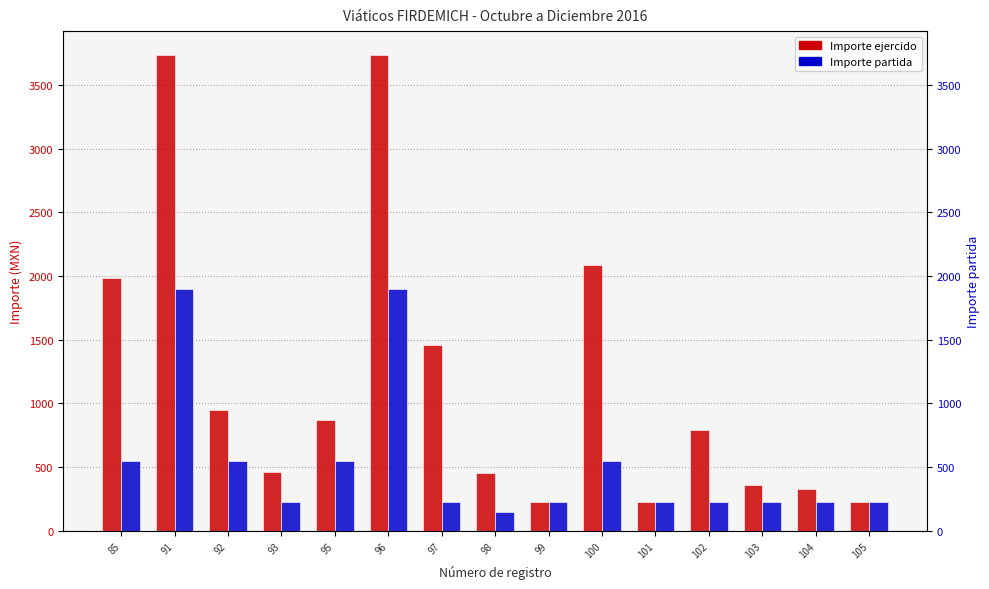

What is the sum of the Importe partida values at 101 and 102?

450.0